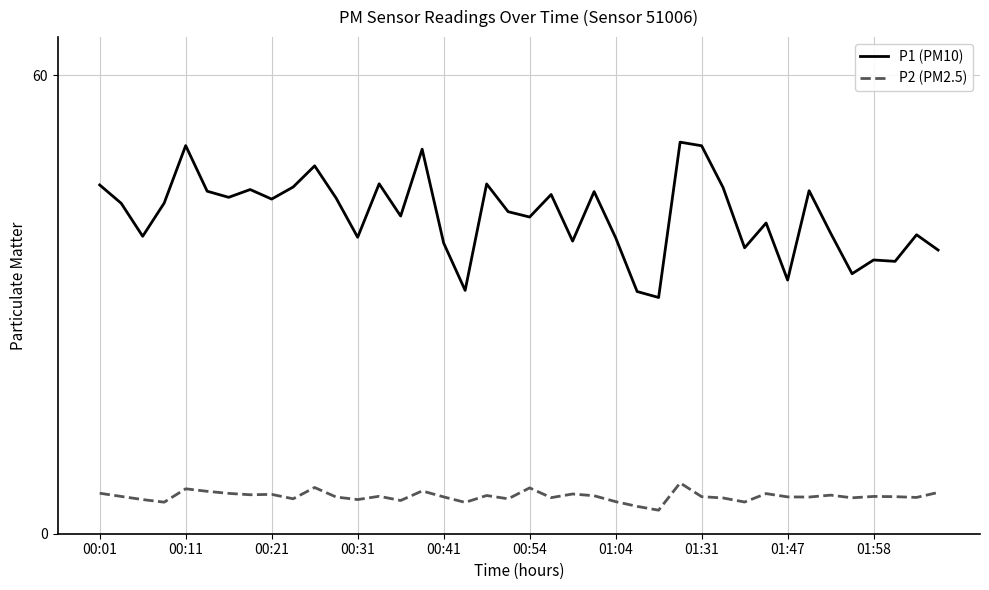

What is the sum of all P2 (PM2.5) values?

195.6